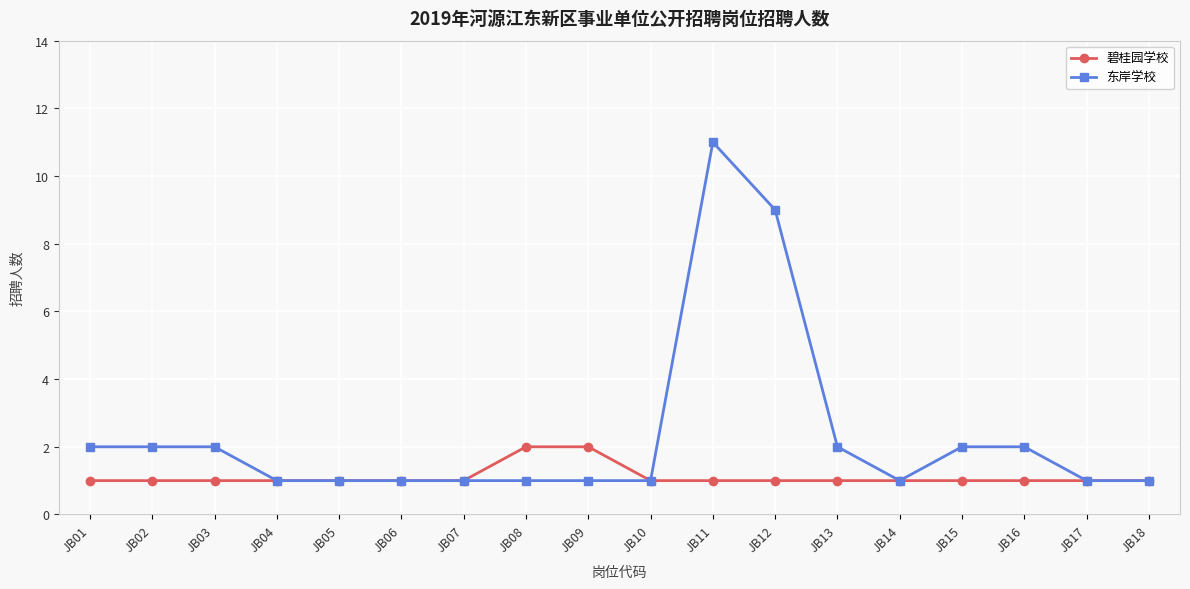

At JB16, list the series in order from smallest to largest.

碧桂园学校, 东岸学校